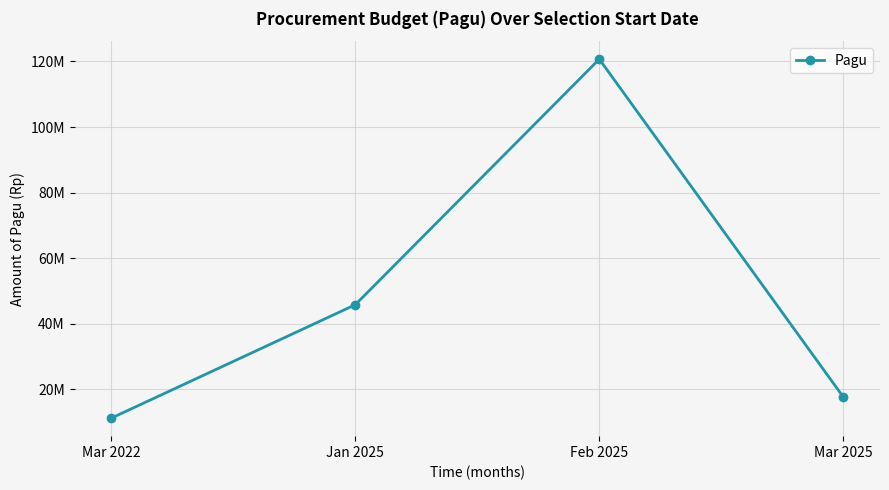

List the labels in order of value, smallest first.

Mar 2022, Mar 2025, Jan 2025, Feb 2025